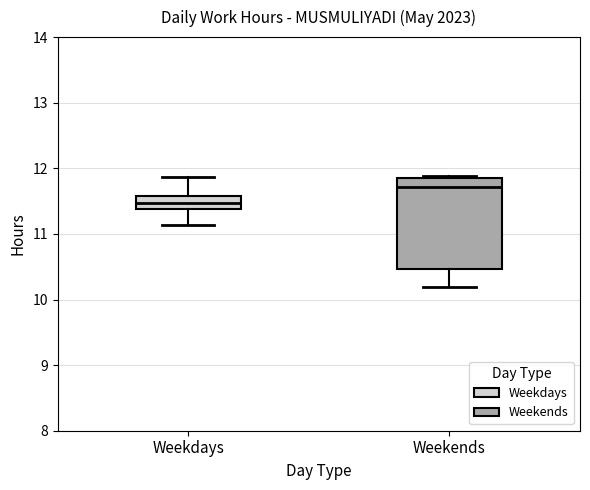

Where does the median line of the box for Weekends sit on the y-axis? The values are not printed on the chart, so give them approximately, as read against the axis.

11.7